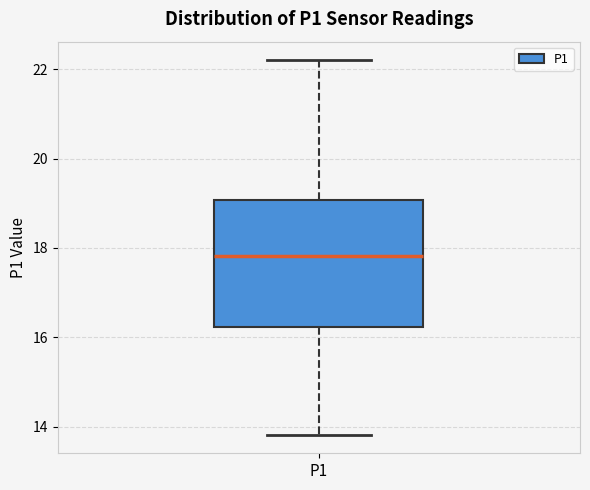

Read this box plot against the y-axis: the position of the median line, the range covered by the box, and the ends of both whiskers. The values are not printed on the chart, so give them approximately, as read against the axis.

median 17.8, box 16.2 to 19.0, whiskers 13.8 to 22.2